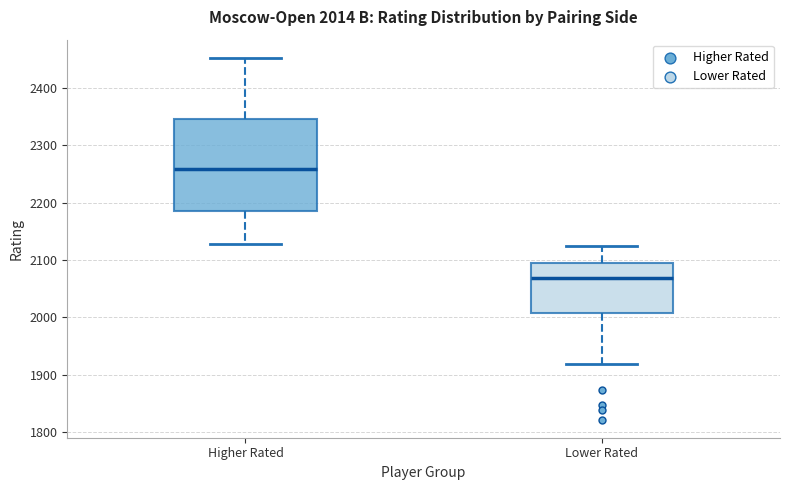

Which box has the lowest median line?

Lower Rated